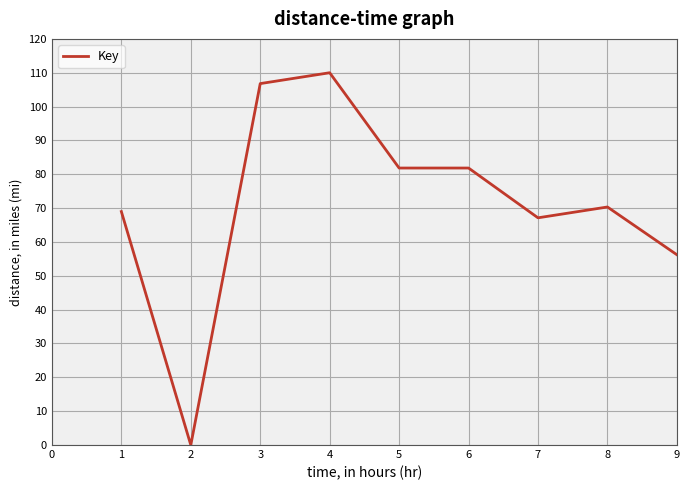

How many categories are shown in the chart?

9